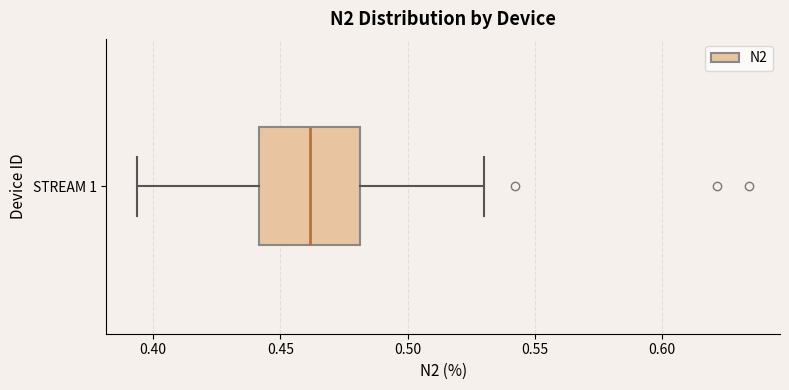

Where is the right edge of the box for STREAM 1 on the x-axis? The values are not printed on the chart, so give them approximately, as read against the axis.

0.480